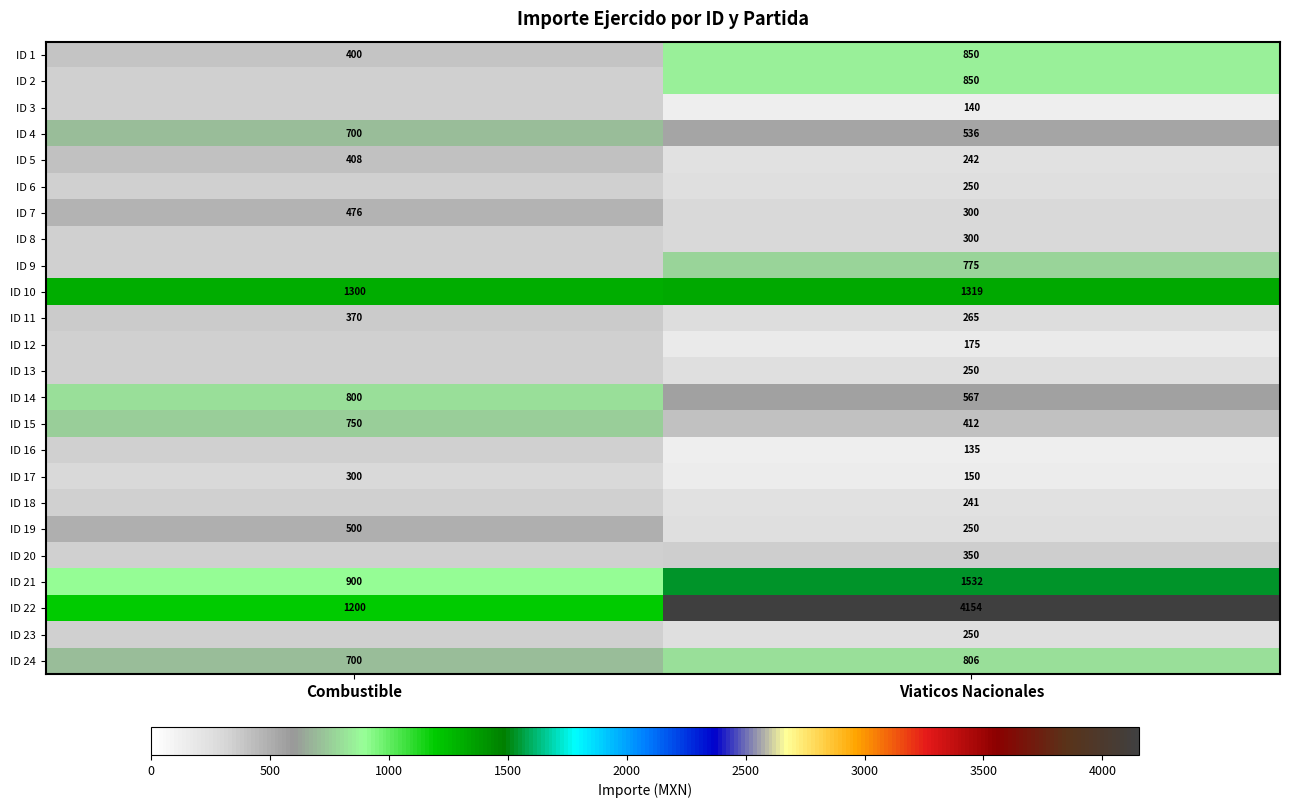

Rank the categories by ID 14 value from lowest to highest.

Viaticos Nacionales, Combustible